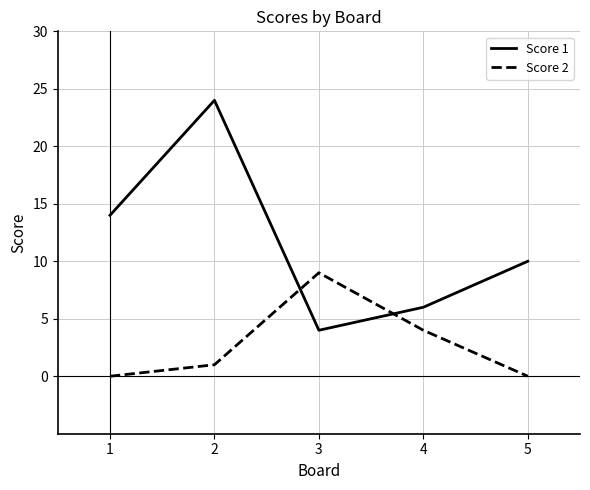

Which series has the widest spread of values?

Score 1